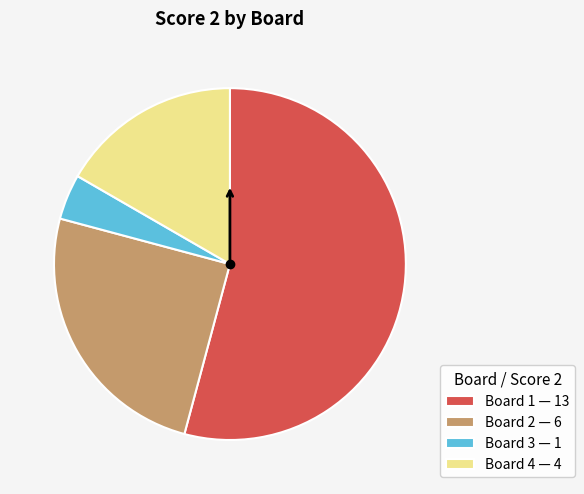

The Board 1 slice represents 54% of the pie. True or false?

True